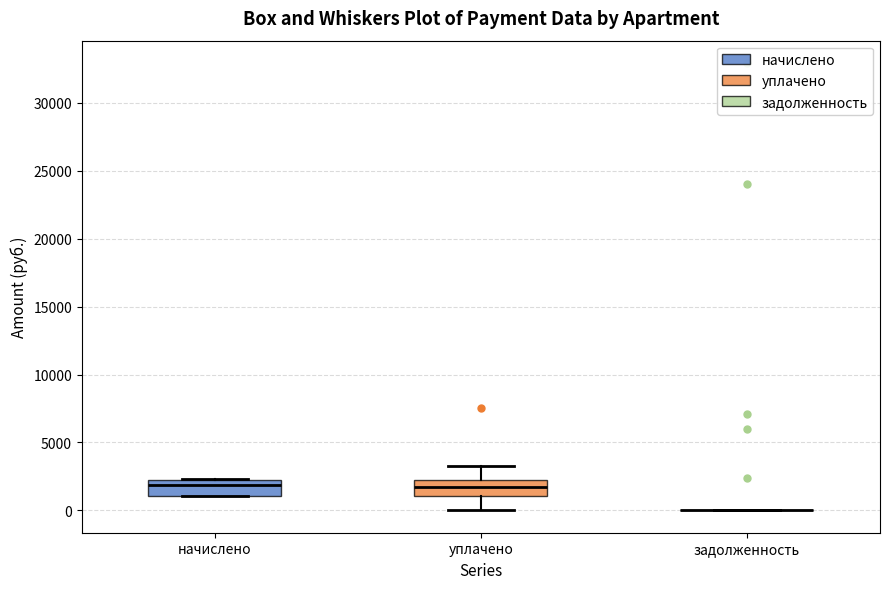

Reading left to right, read every box against the y-axis: the position of its median line, the range the box covers, and the ends of its whiskers. The values are not printed on the chart, so give them approximately, as read against the axis.

начислено: median 2000, box 1000 to 2500, whiskers 1000 to 2500
уплачено: median 1500, box 1000 to 2500, whiskers 0 to 3500
задолженность: box collapsed to a line at 0, whiskers 0 to 0